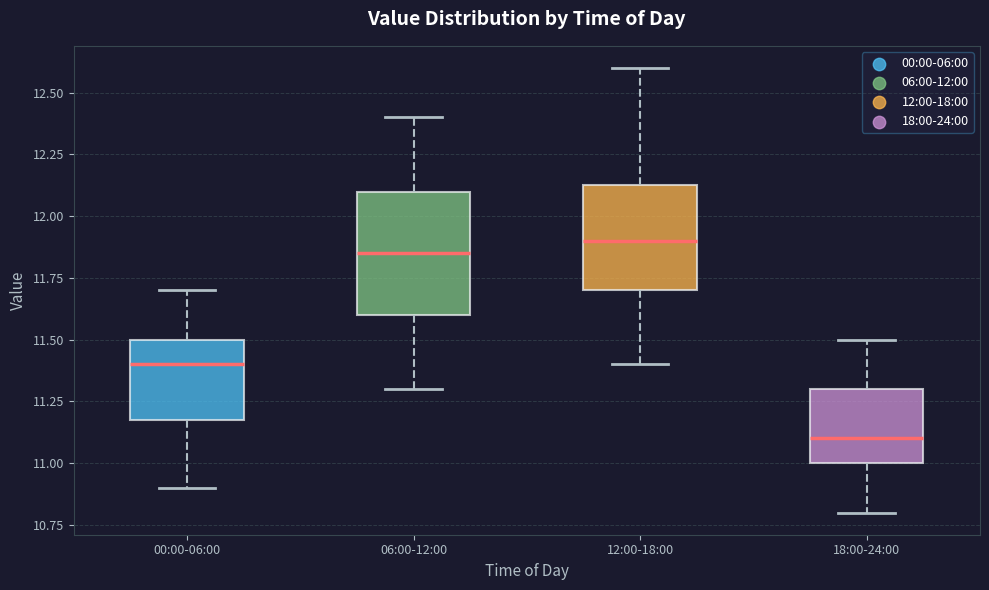

Where is the lower edge of the box for 18:00-24:00 on the y-axis? The values are not printed on the chart, so give them approximately, as read against the axis.

11.00